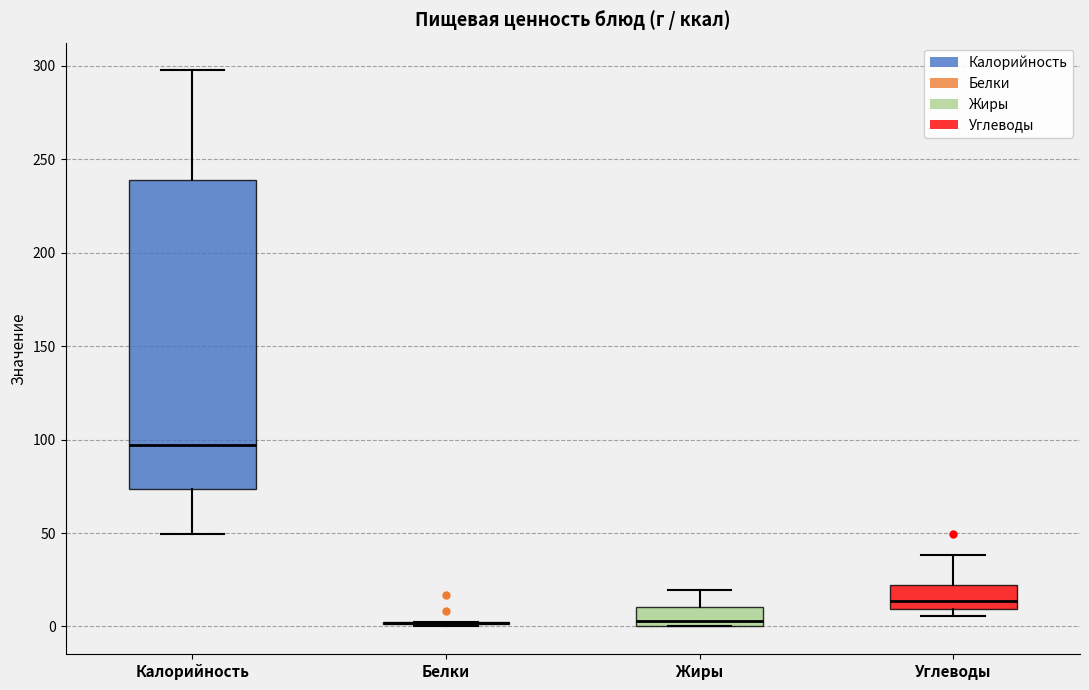

Reading left to right, transcribe this box plot: for each box, give where its median line is, the range the box spans, and where its two whiskers end, as read against the y-axis. The values are not printed on the chart, so give them approximately, as read against the axis.

Калорийность: median 95, box 75 to 240, whiskers 50 to 300
Белки: box collapsed to a line at 0, whiskers 0 to 5
Жиры: median 5, box 0 to 10, whiskers 0 to 20
Углеводы: median 15, box 10 to 20, whiskers 5 to 40